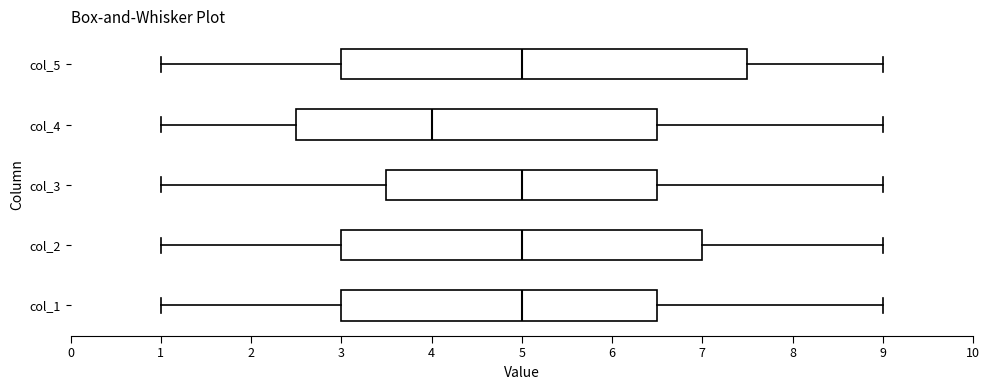

Which box is the widest, from its left edge to its right edge?

col_5